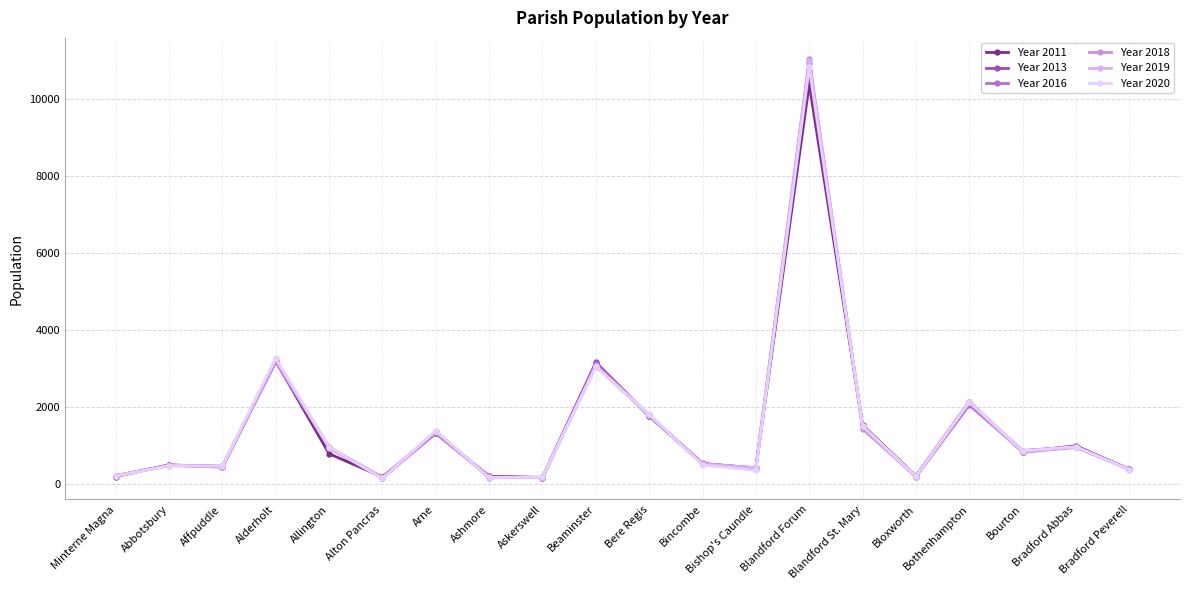

Between Ashmore and Bourton, which series saw the biggest shift?

Year 2020